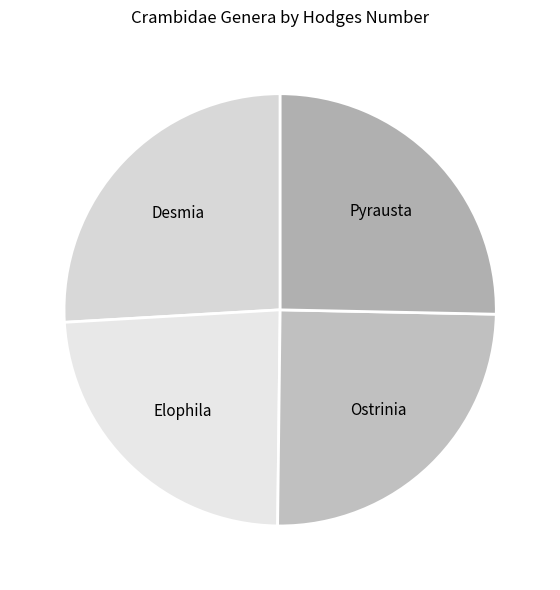

Which category has the biggest portion of the pie?

Desmia